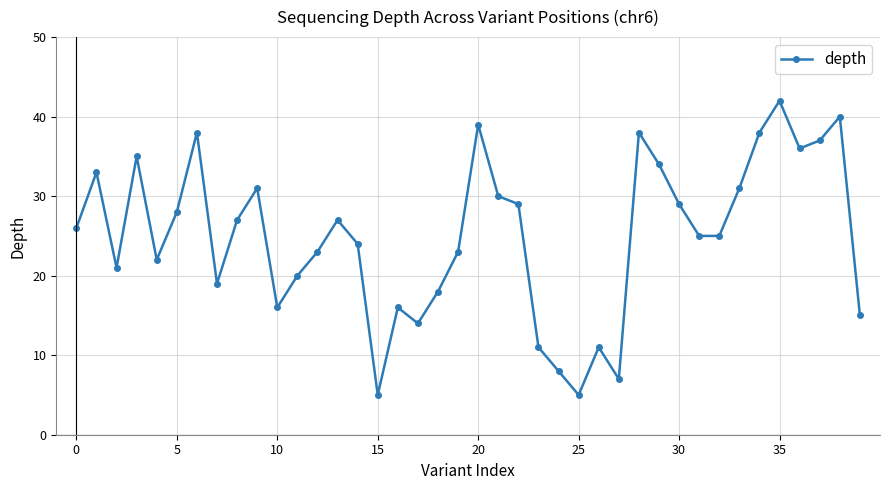

How many data points are less than 26?

20